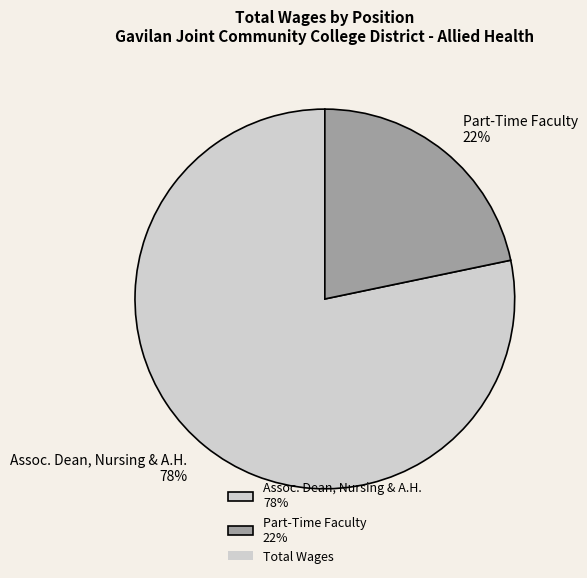

Is there a majority slice in this chart?

Yes